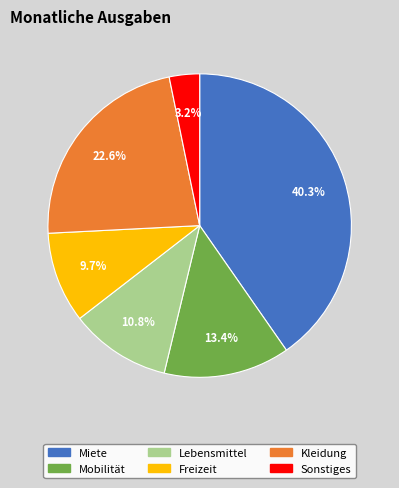

To the nearest percent, what is the difference between the largest and smallest slice percentages?

37%